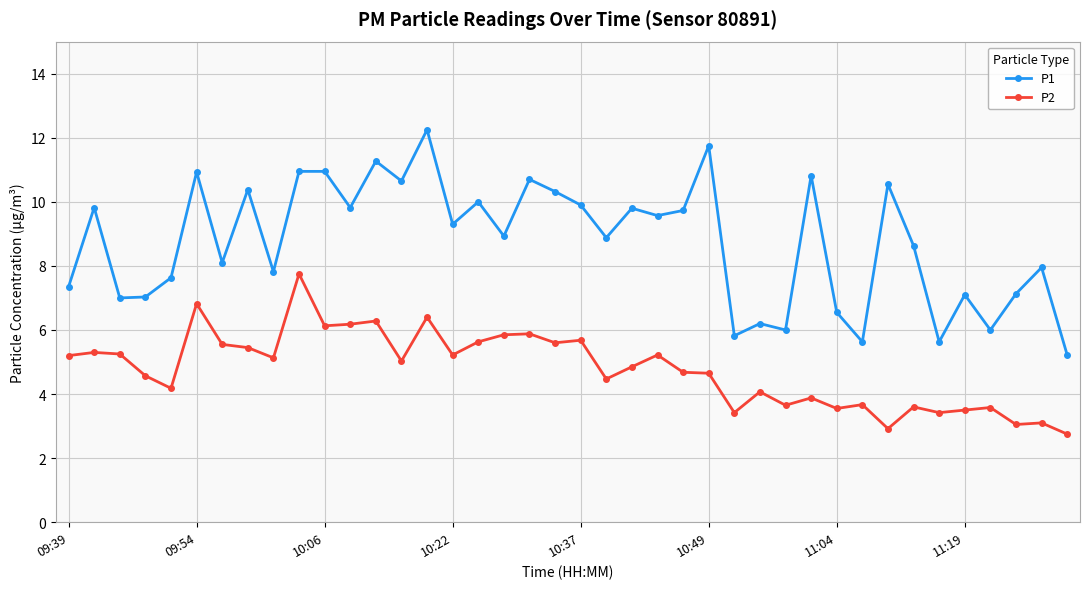

True or false: P1 has more than 2 points higher than both neighbors.

True